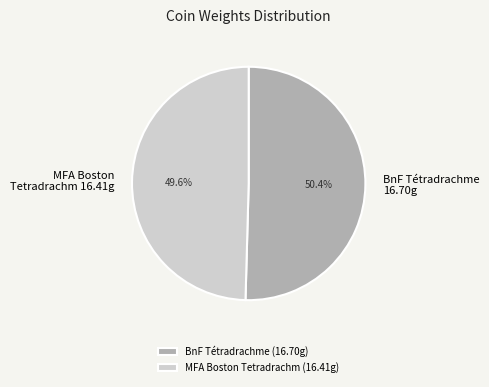

Between BnF Tétradrachme 16.70g and MFA Boston Tetradrachm 16.41g, which is larger?

BnF Tétradrachme 16.70g